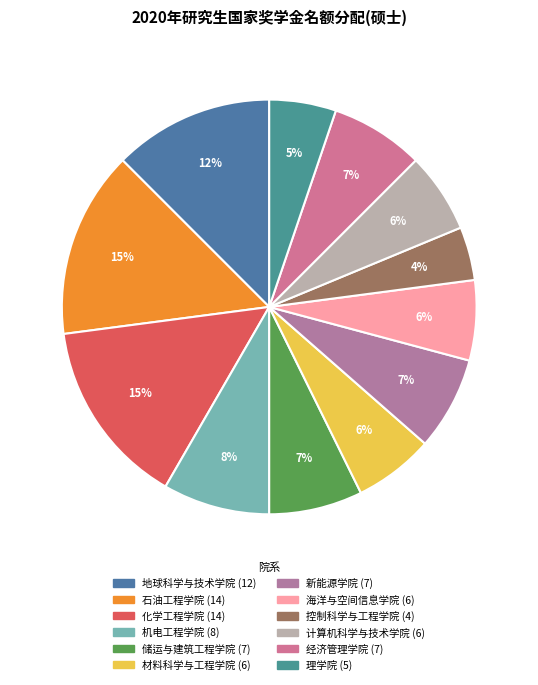

Count the number of slices in the pie.

12